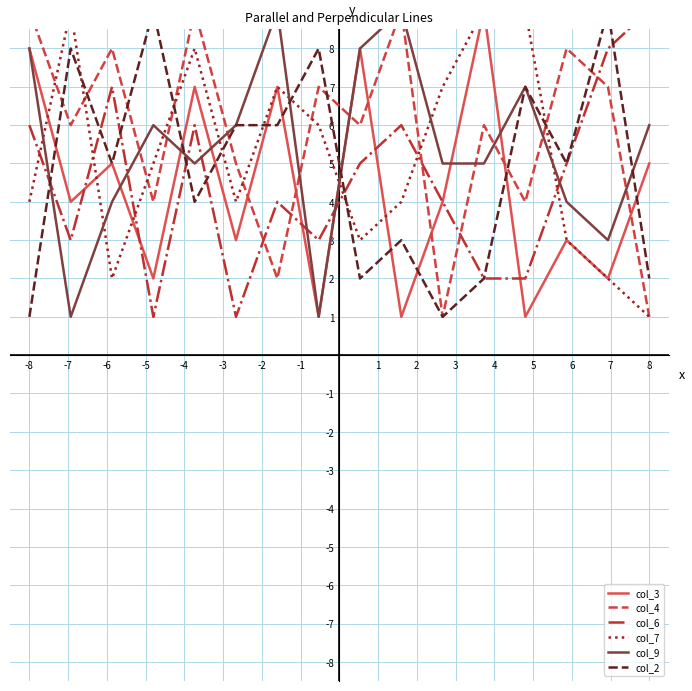

Which category has the highest value in the col_2 series?

-5